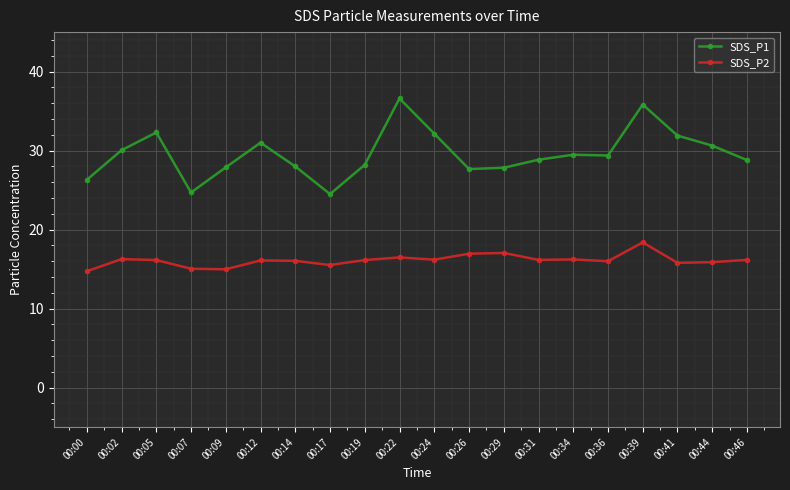

How many series are shown in this chart?

2